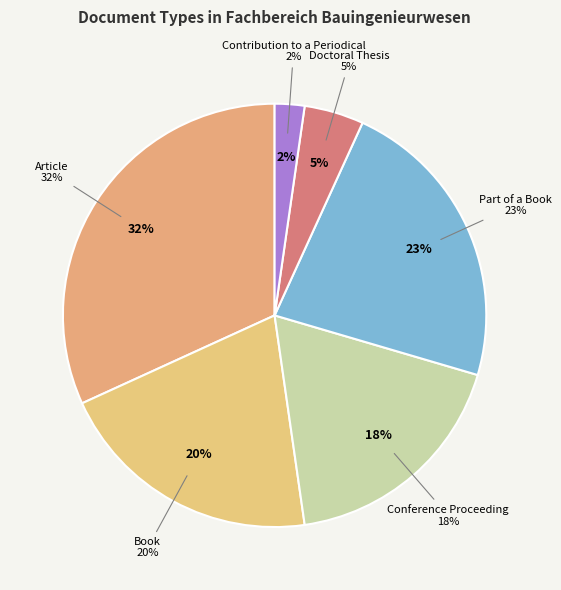

What percentage is the Doctoral Thesis slice, to the nearest percent?

5%